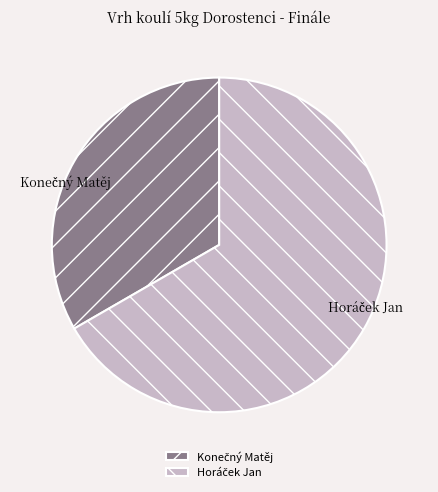

Does any single category account for the majority?

Yes